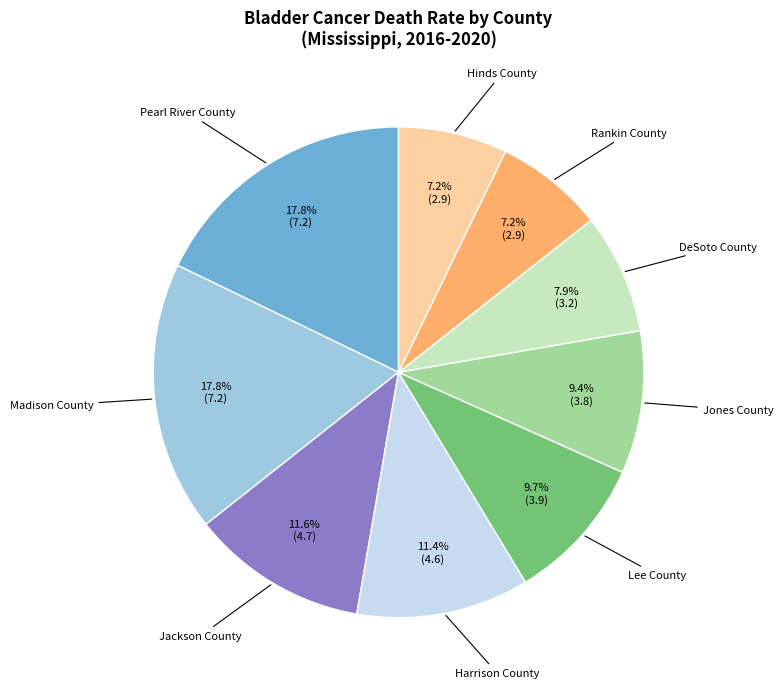

To the nearest percent, what is the difference between the largest and smallest slice percentages?

11%